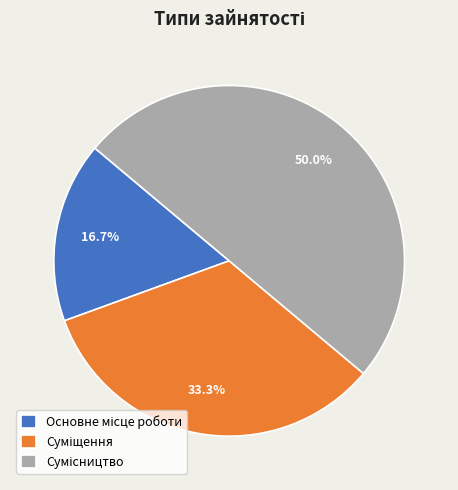

To the nearest percent, what portion does Суміщення represent?

33%